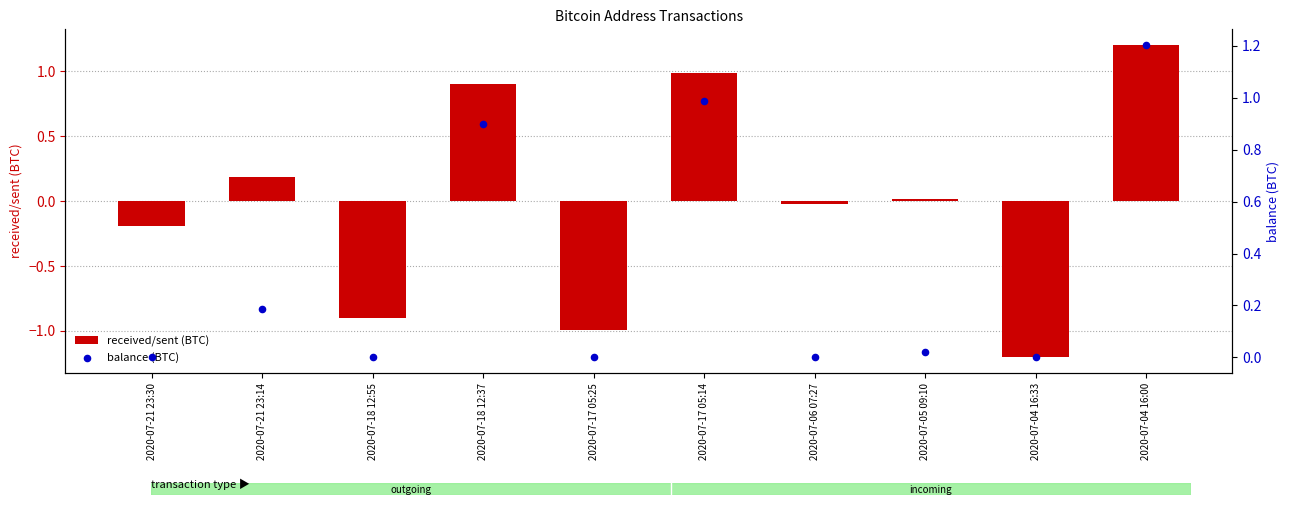

At which category is the sum across all series the highest?

2020-07-04 16:00